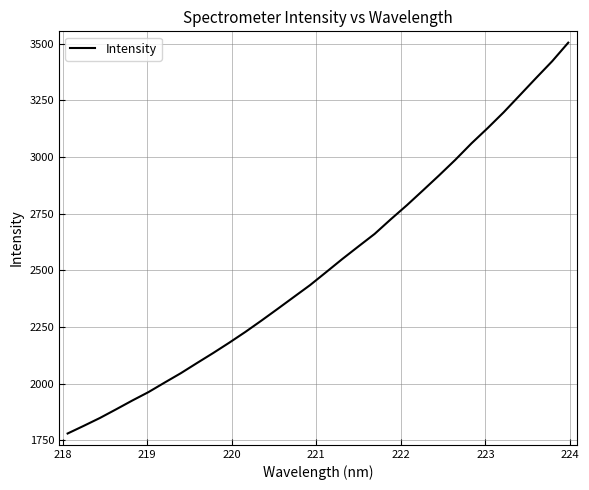

What is the maximum value shown in the chart?

3504.9